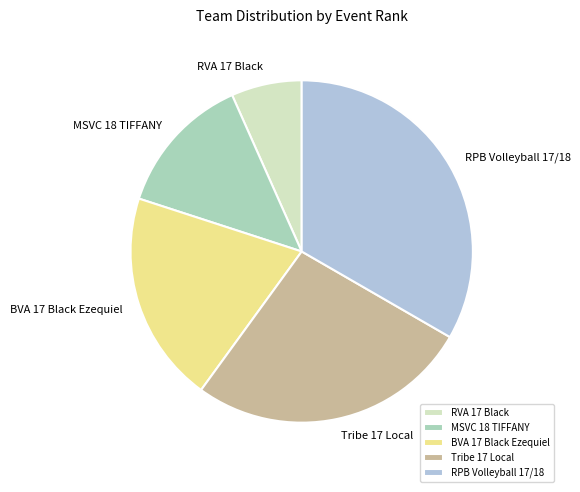

What is the ratio of the value at Tribe 17 Local to the value at RPB Volleyball 17/18?

0.8